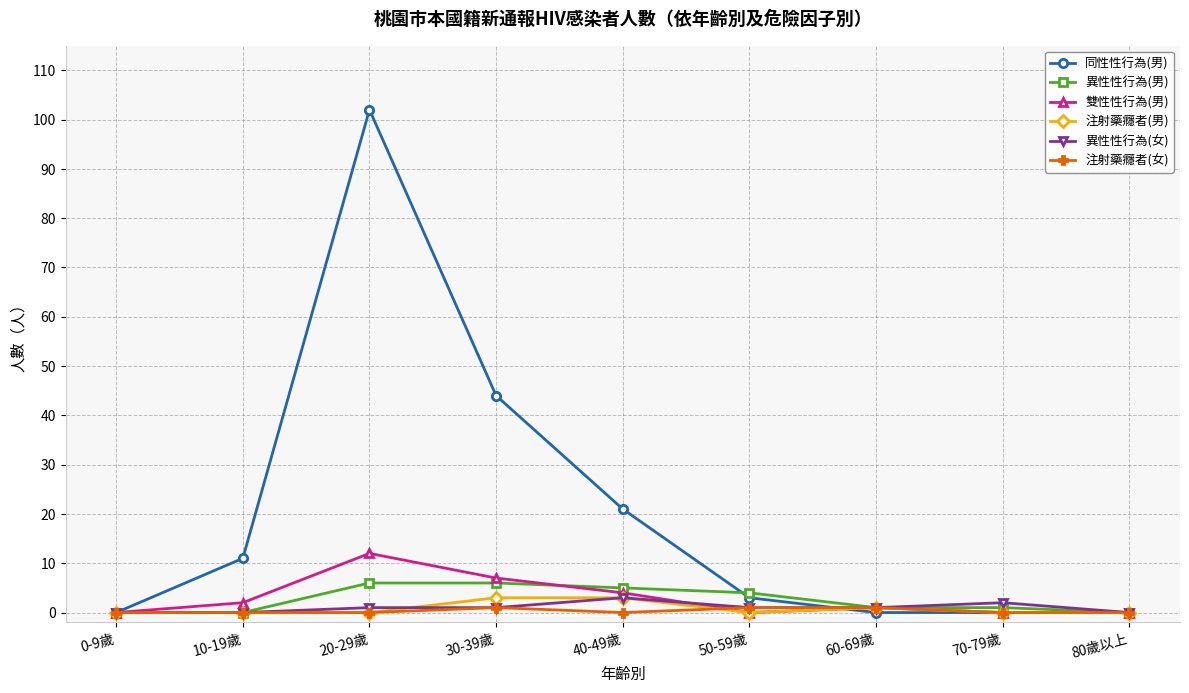

What is the sum of all 雙性性行為(男) values?

26